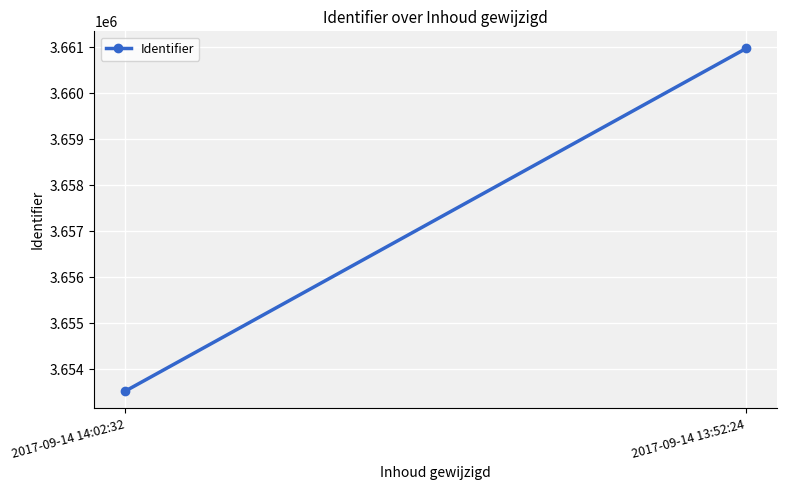

The chart shows a value of 3653524 at 2017-09-14 14:02:32. True or false?

True